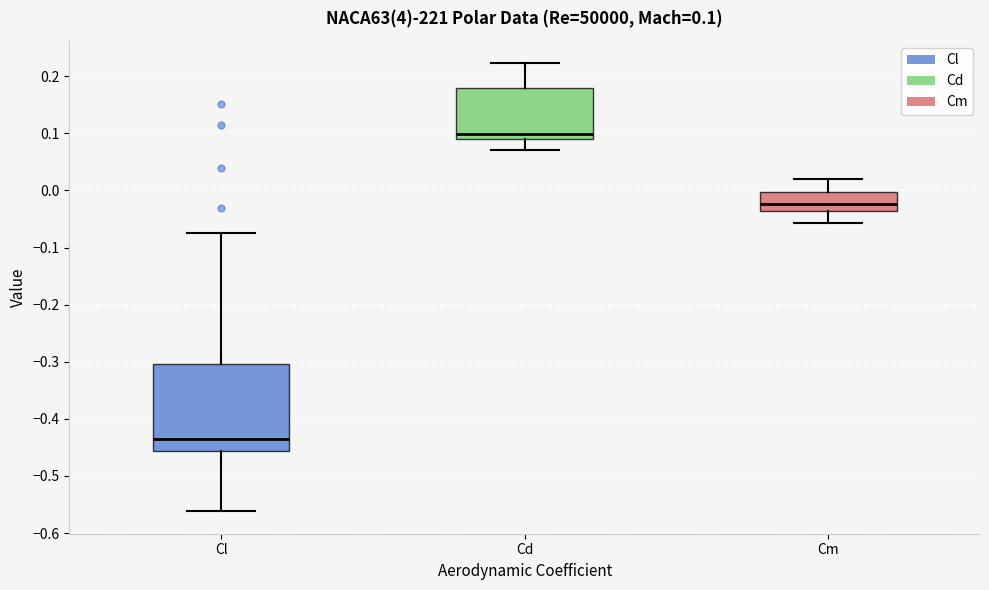

Which box's median line is the highest?

Cd